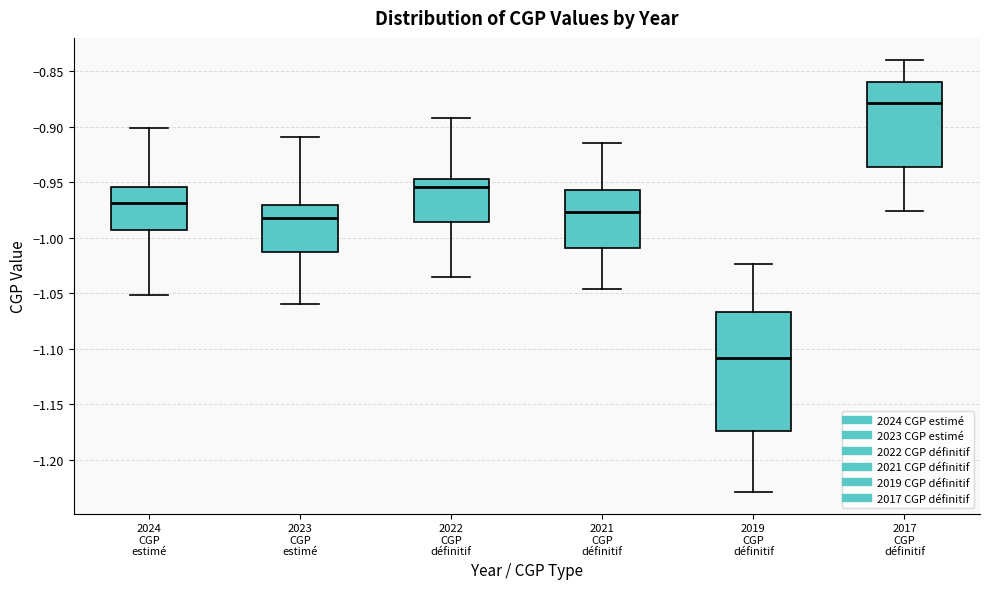

Which box is the tallest, from its lower edge to its upper edge?

2019 CGP définitif